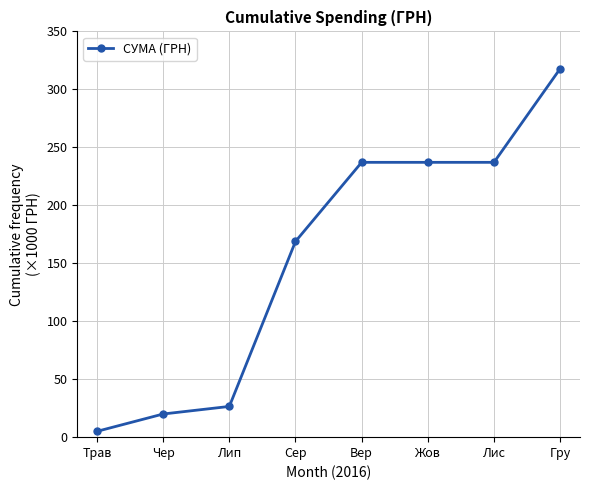

Reading right to left, list all the values displayed in this chart.

Гру=317824.8	Лис=237051.8	Жов=237051.8	Вер=237051.8	Сер=168822.9	Лип=26506.4	Чер=19979.4	Трав=5017.1